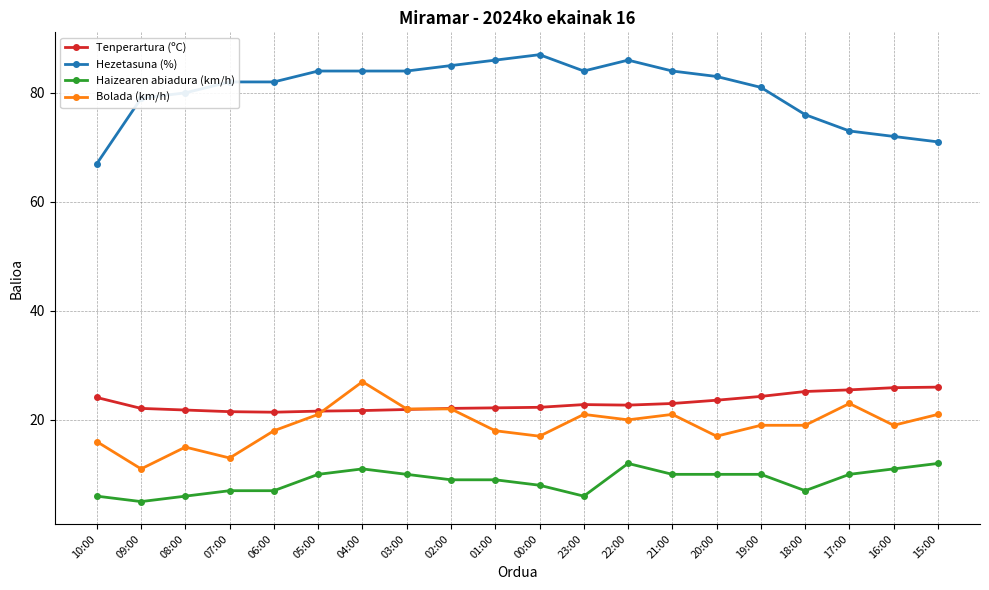

At which category does Bolada (km/h) reach its first local valley?

09:00